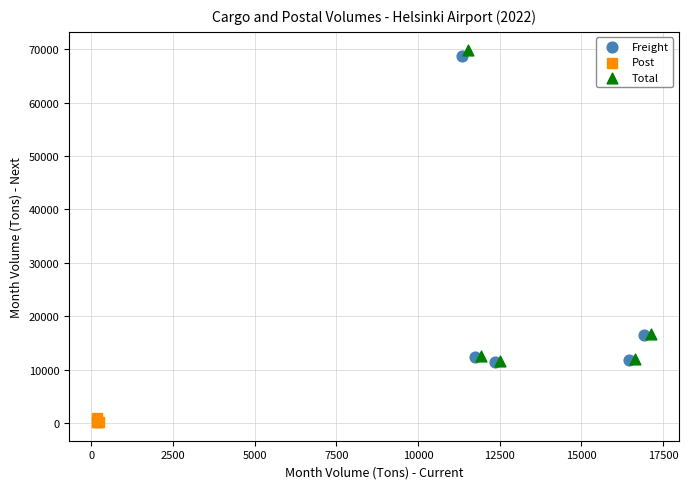

Which series reaches the minimum Y coordinate?

Post